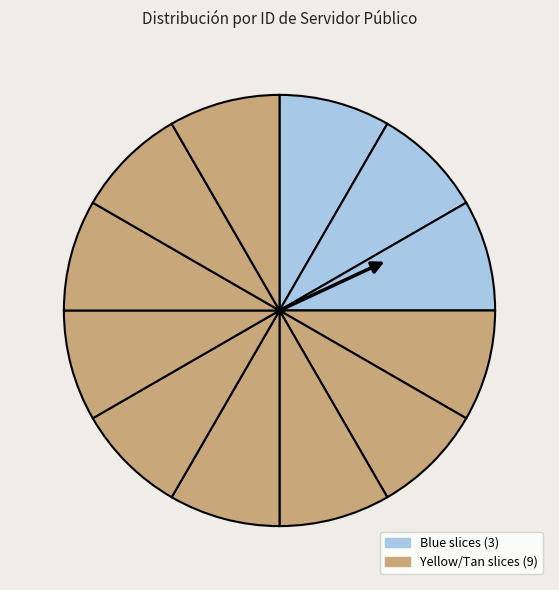

Does any single category account for the majority?

No